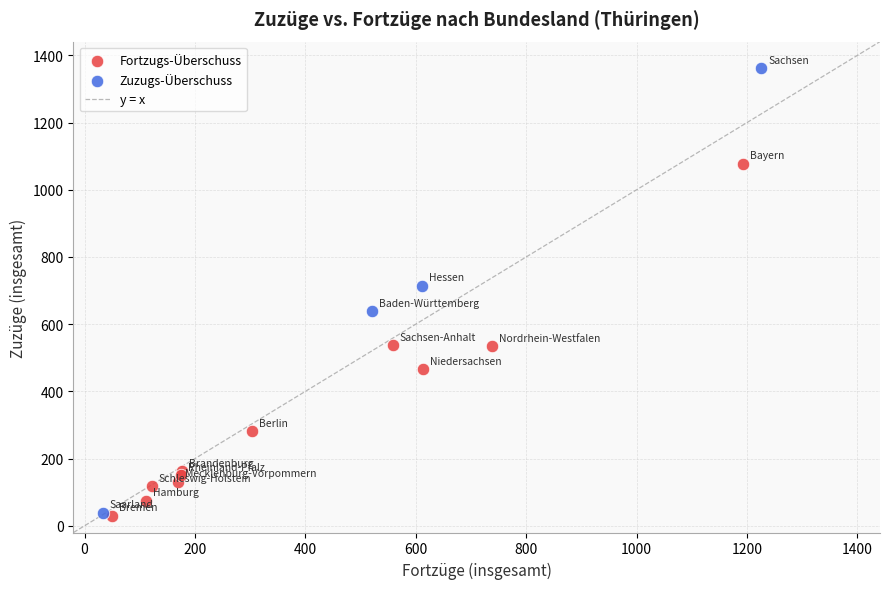

Which series has the widest spread of Y values?

Zuzugs-Überschuss